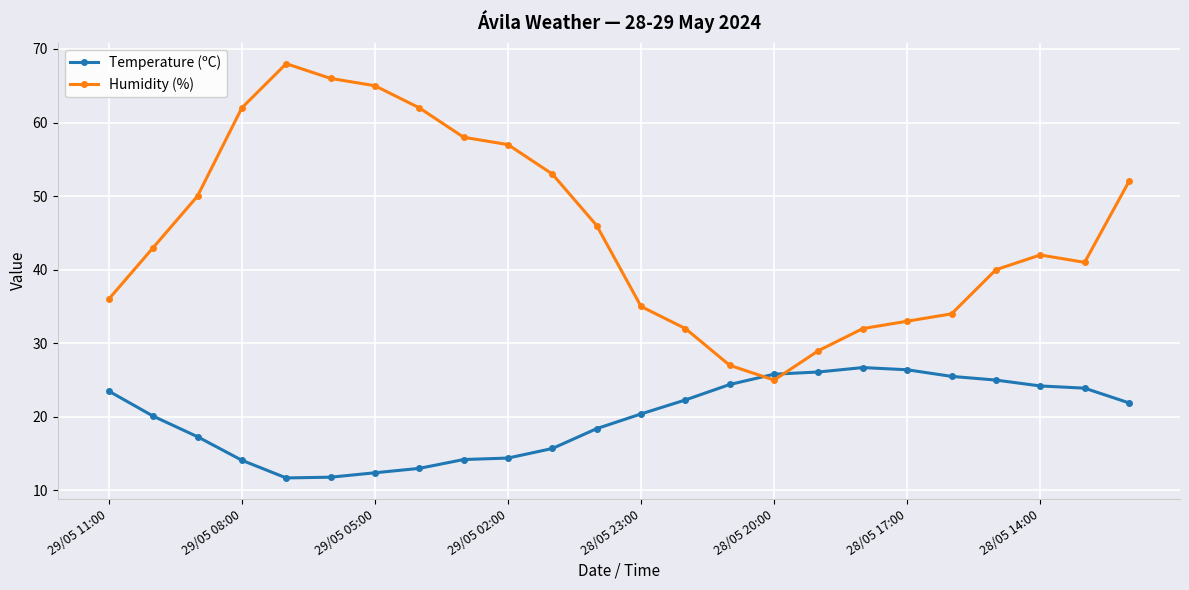

What is the sum of all Humidity (%) values?

1088.0